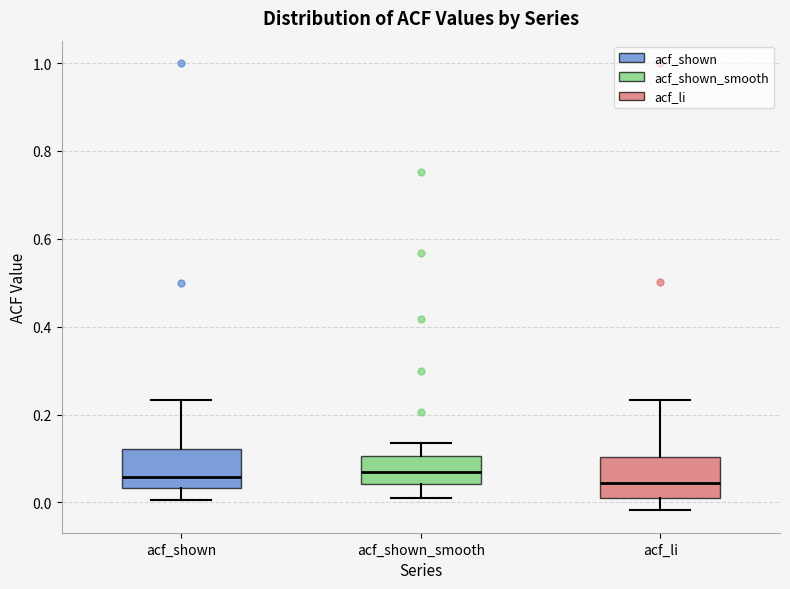

Reading left to right, read every box against the y-axis: the position of its median line, the range the box covers, and the ends of its whiskers. The values are not printed on the chart, so give them approximately, as read against the axis.

acf_shown: median 0.06, box 0.04 to 0.12, whiskers 0.00 to 0.24
acf_shown_smooth: median 0.06, box 0.04 to 0.10, whiskers 0.00 to 0.14
acf_li: median 0.04, box 0.02 to 0.10, whiskers -0.02 to 0.24